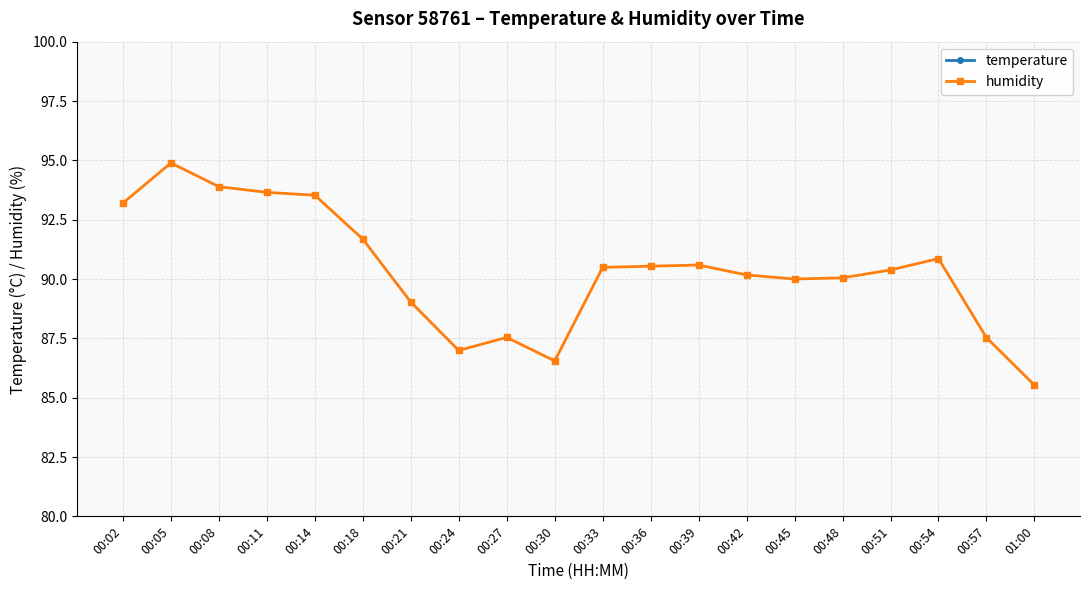

Rank the categories by humidity value from highest to lowest.

00:05, 00:08, 00:11, 00:14, 00:02, 00:18, 00:54, 00:39, 00:36, 00:33, 00:51, 00:42, 00:48, 00:45, 00:21, 00:27, 00:57, 00:24, 00:30, 01:00